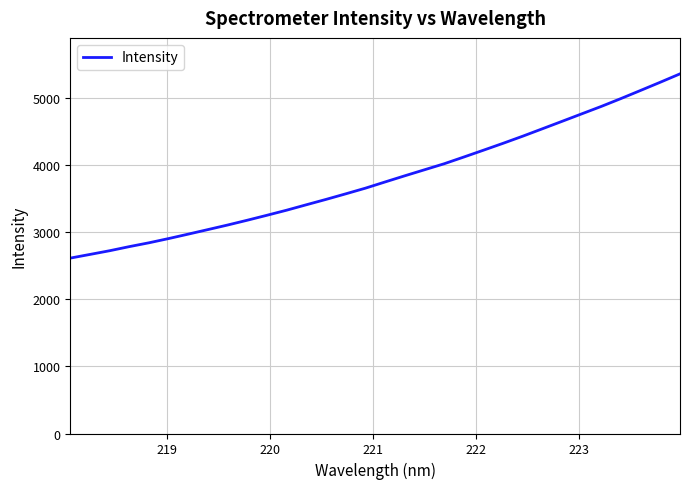

What is the difference between the maximum and minimum values?

2749.3